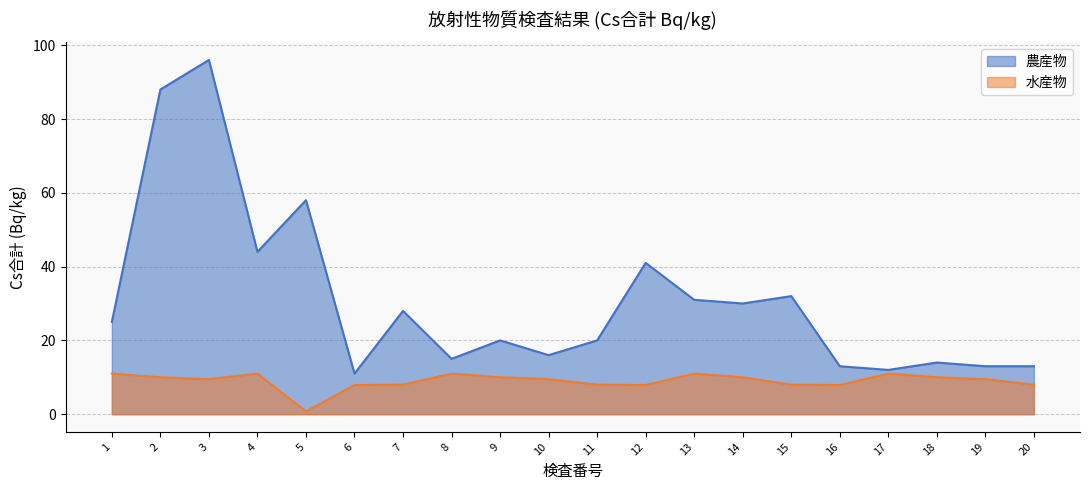

Reading left to right, extract all data points from this chart.

農産物: 1=25.0	2=88.0	3=96.0	4=44.0	5=58.0	6=11.0	7=28.0	8=15.0	9=20.0	10=16.0	11=20.0	12=41.0	13=31.0	14=30.0	15=32.0	16=13.0	17=12.0	18=14.0	19=13.0	20=13.0
水産物: 1=11.0	2=10.0	3=9.5	4=11.0	5=0.8	6=7.9	7=8.0	8=11.0	9=10.0	10=9.5	11=8.0	12=7.9	13=11.0	14=10.0	15=8.0	16=7.9	17=11.0	18=10.0	19=9.5	20=8.0